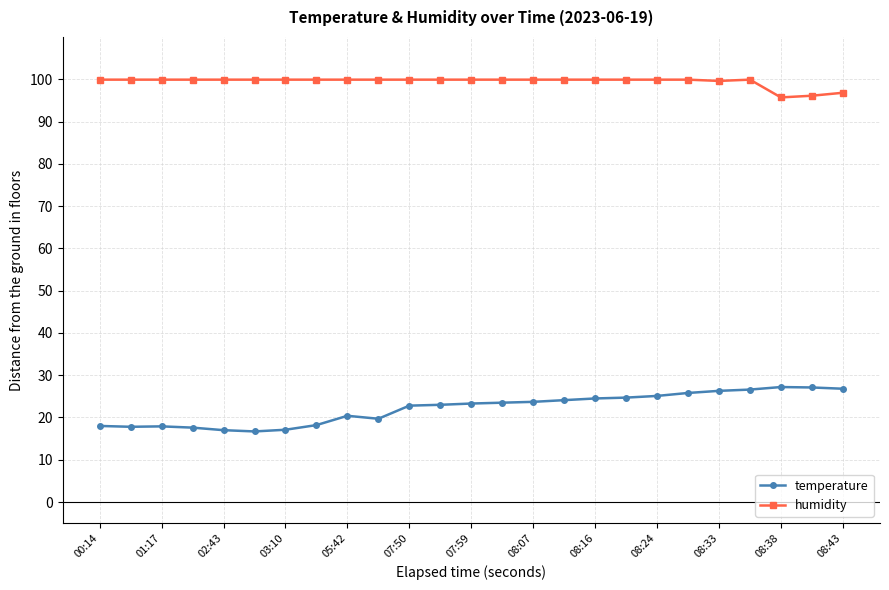

True or false: temperature has more than 2 points higher than both neighbors.

True